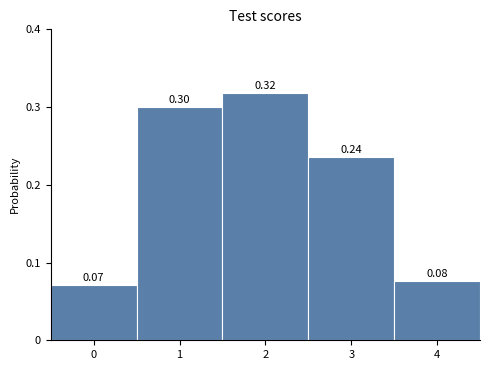

List the labels in order of value, smallest first.

0, 4, 3, 1, 2